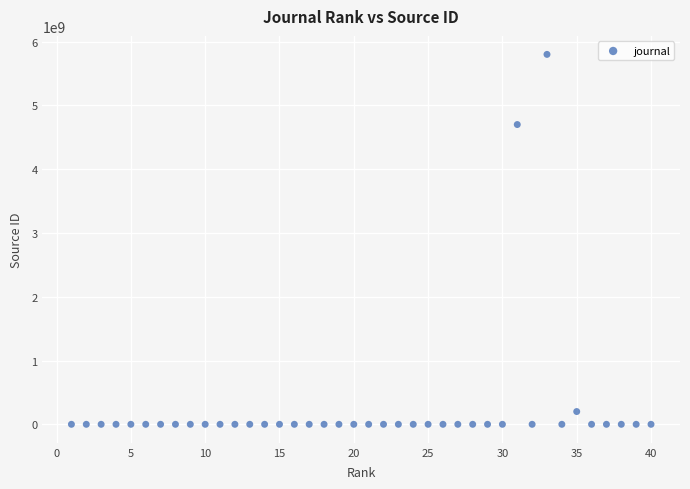

What is the range of Y values (max minus min)?

5800154328